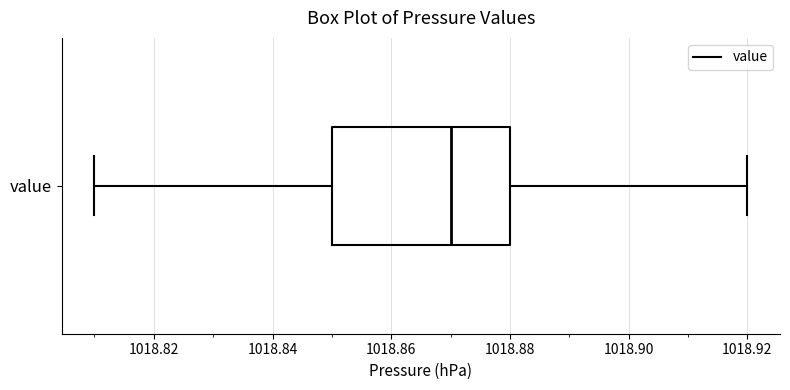

Where does the median line of the box for value sit on the x-axis? The values are not printed on the chart, so give them approximately, as read against the axis.

1018.87